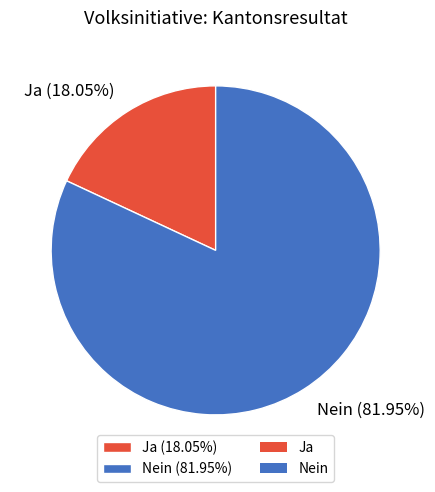

Which category has the smallest portion of the pie?

Ja